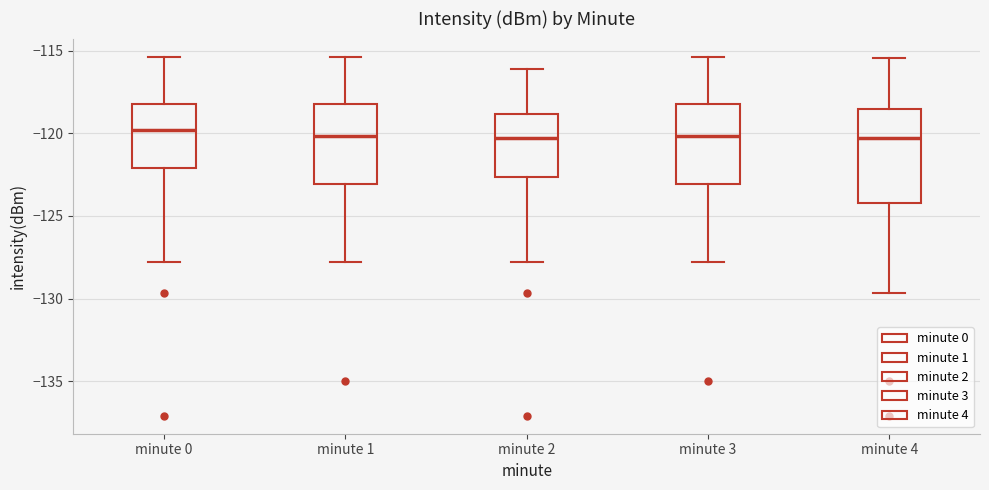

Reading left to right, transcribe this box plot: for each box, give where its median line is, the range the box spans, and where its two whiskers end, as read against the y-axis. The values are not printed on the chart, so give them approximately, as read against the axis.

minute 0: median -120.0, box -122.0 to -118.0, whiskers -128.0 to -115.5
minute 1: median -120.0, box -123.0 to -118.0, whiskers -128.0 to -115.5
minute 2: median -120.5, box -122.5 to -119.0, whiskers -128.0 to -116.0
minute 3: median -120.0, box -123.0 to -118.0, whiskers -128.0 to -115.5
minute 4: median -120.5, box -124.0 to -118.5, whiskers -129.5 to -115.5